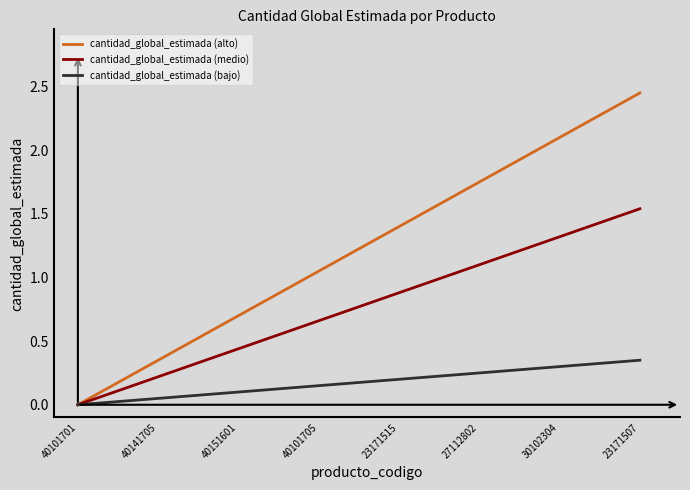

Which series has the widest spread of values?

cantidad_global_estimada (alto)